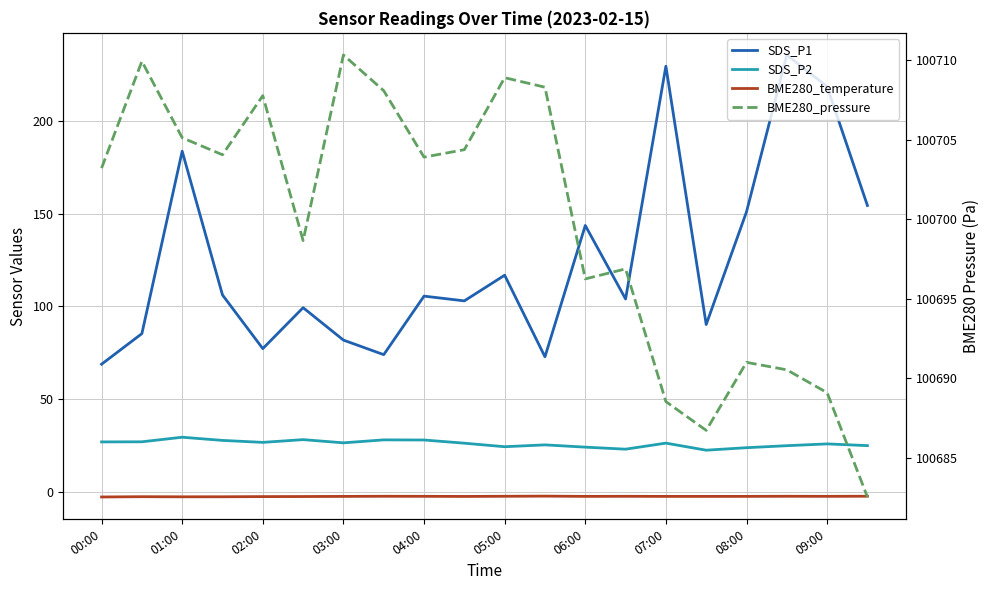

True or false: BME280_temperature and SDS_P1 cross at least once.

False